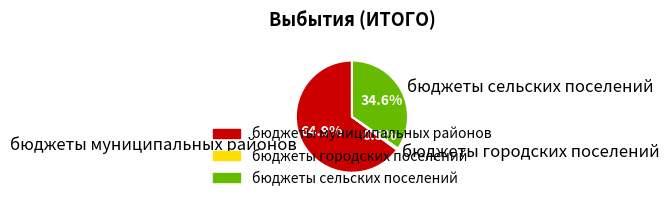

What percentage is the бюджеты сельских поселений slice, to the nearest percent?

35%